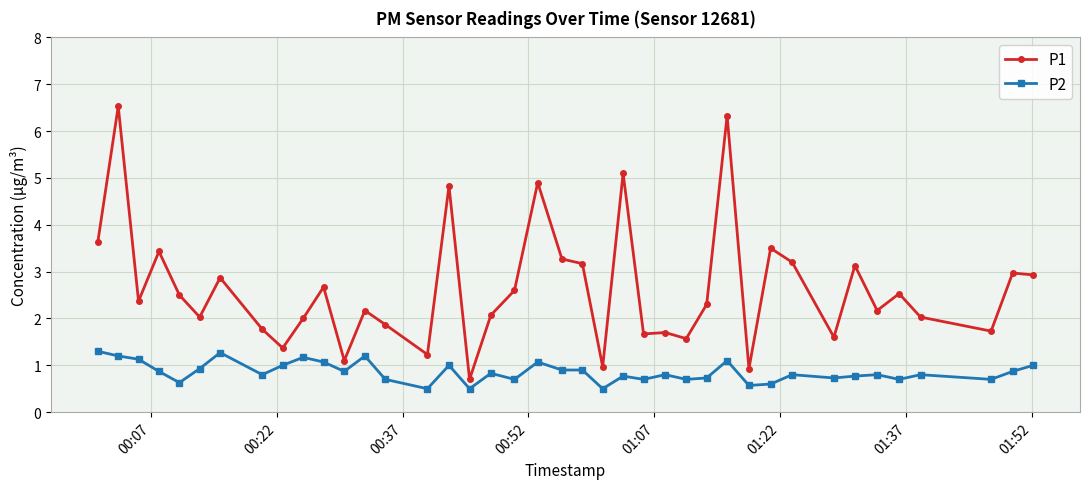

True or false: P2 and P1 cross at least once.

False